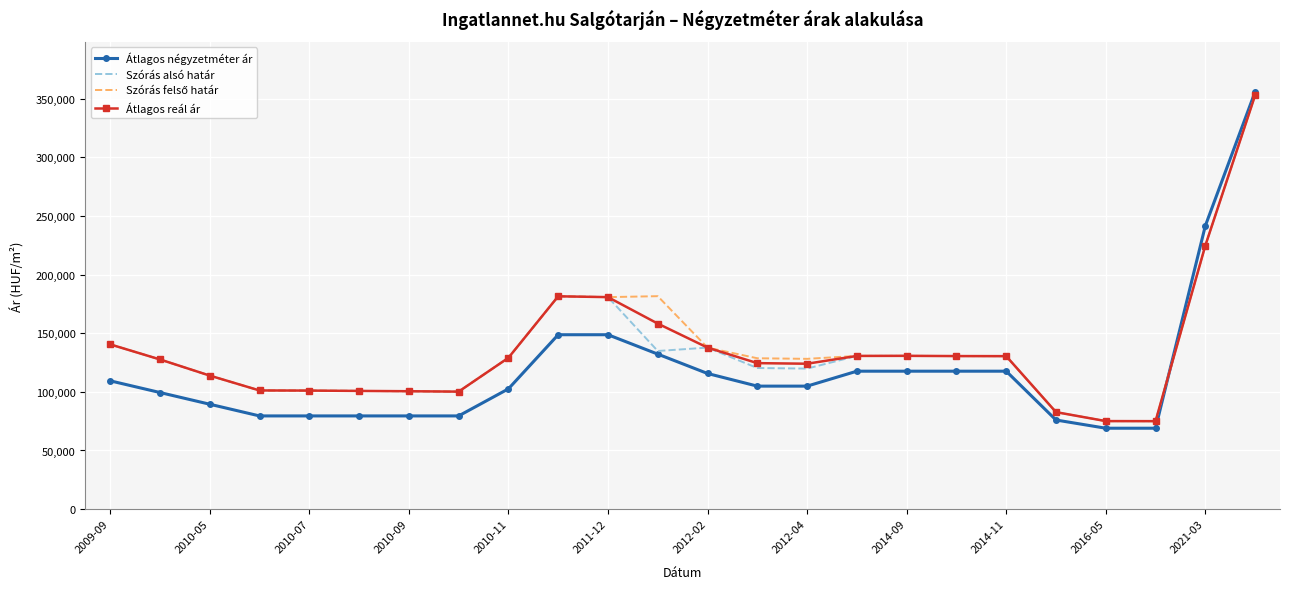

Which series has the largest range (max minus min)?

Átlagos négyzetméter ár